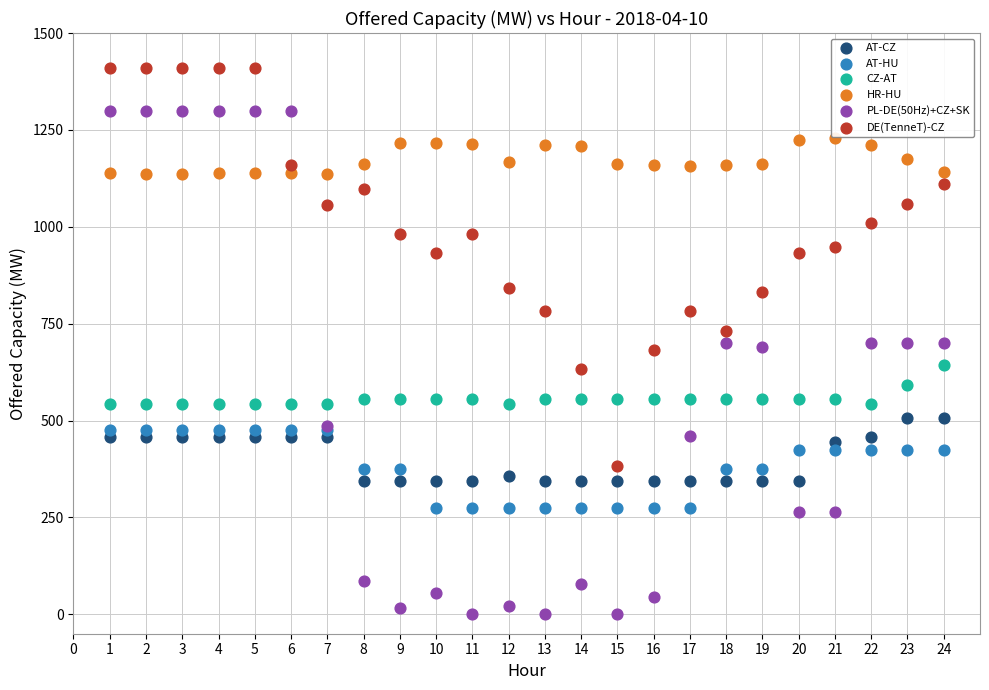

Which series contains the lowest Y value?

PL-DE(50Hz)+CZ+SK